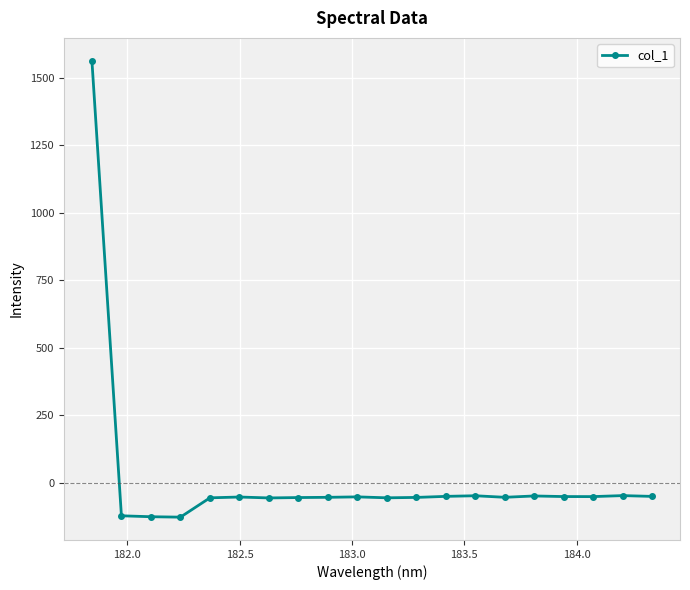

What is the value of the 16th point from the left?

-48.3